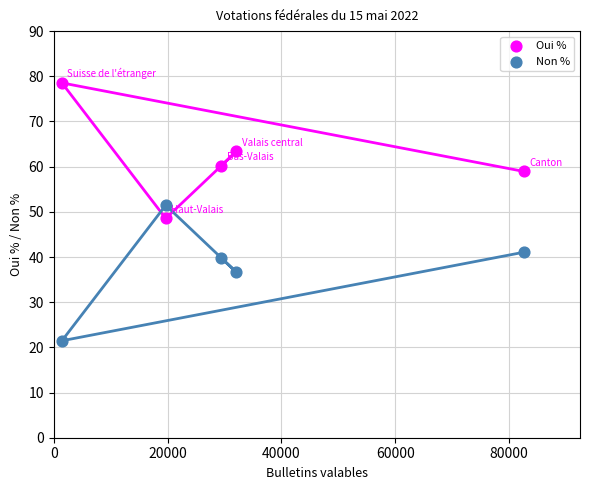

What is the X range (max minus min) for the scatter plot?

81131.0